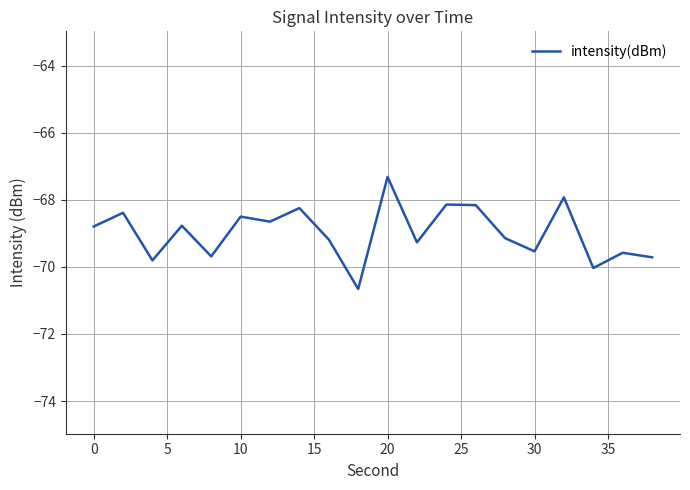

What is the difference between the maximum and minimum values?

3.3